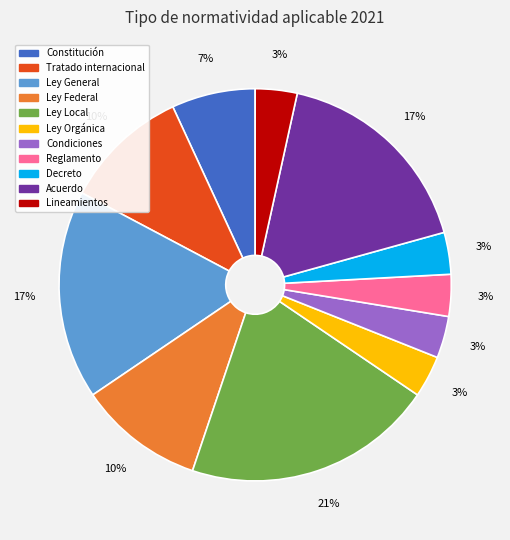

To the nearest percent, what is the difference between the Constitución and Ley Local slice percentages?

14%